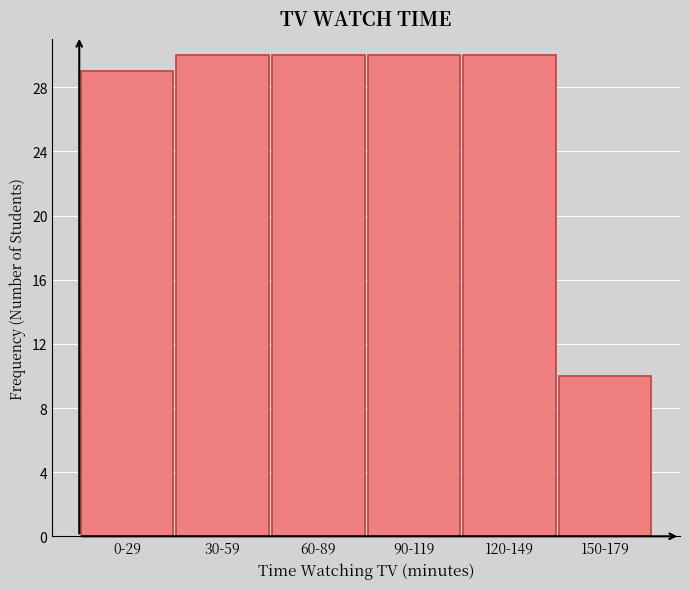

Reading left to right, transcribe all the data shown in this chart.

29	30	30	30	30	10